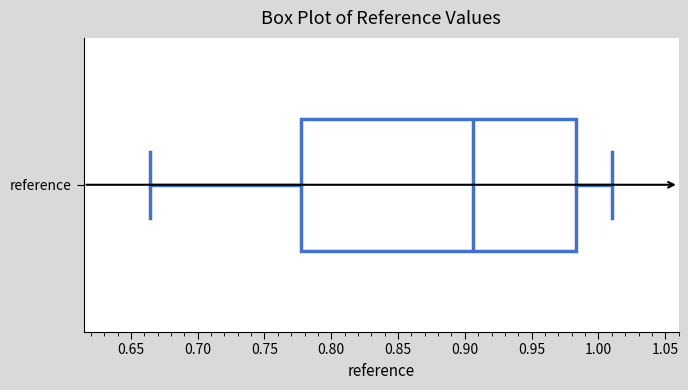

Read this box plot against the x-axis: the position of the median line, the range covered by the box, and the ends of both whiskers. The values are not printed on the chart, so give them approximately, as read against the axis.

median 0.905, box 0.775 to 0.985, whiskers 0.665 to 1.010